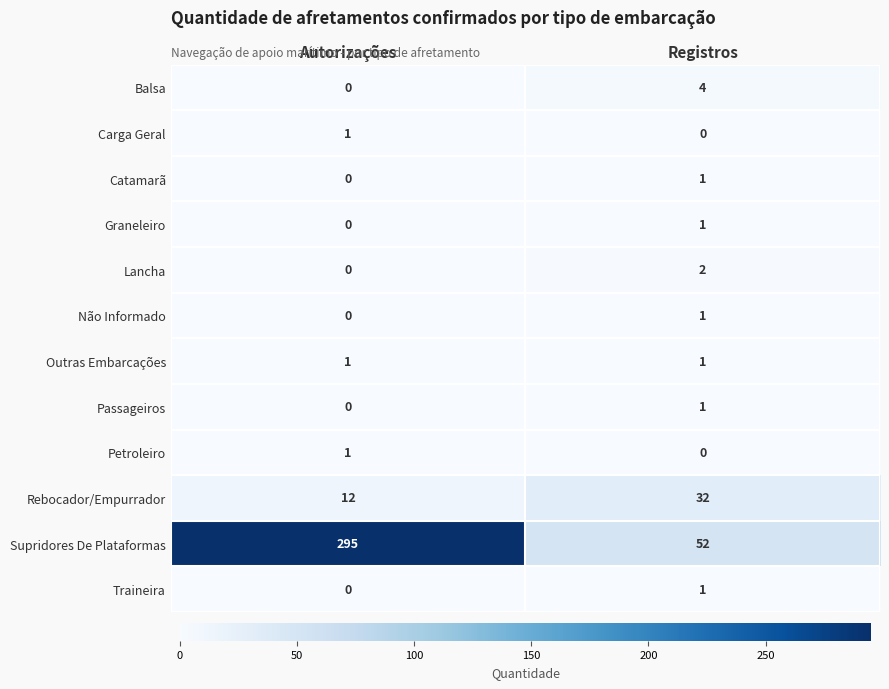

How many values in Graneleiro are above zero?

1